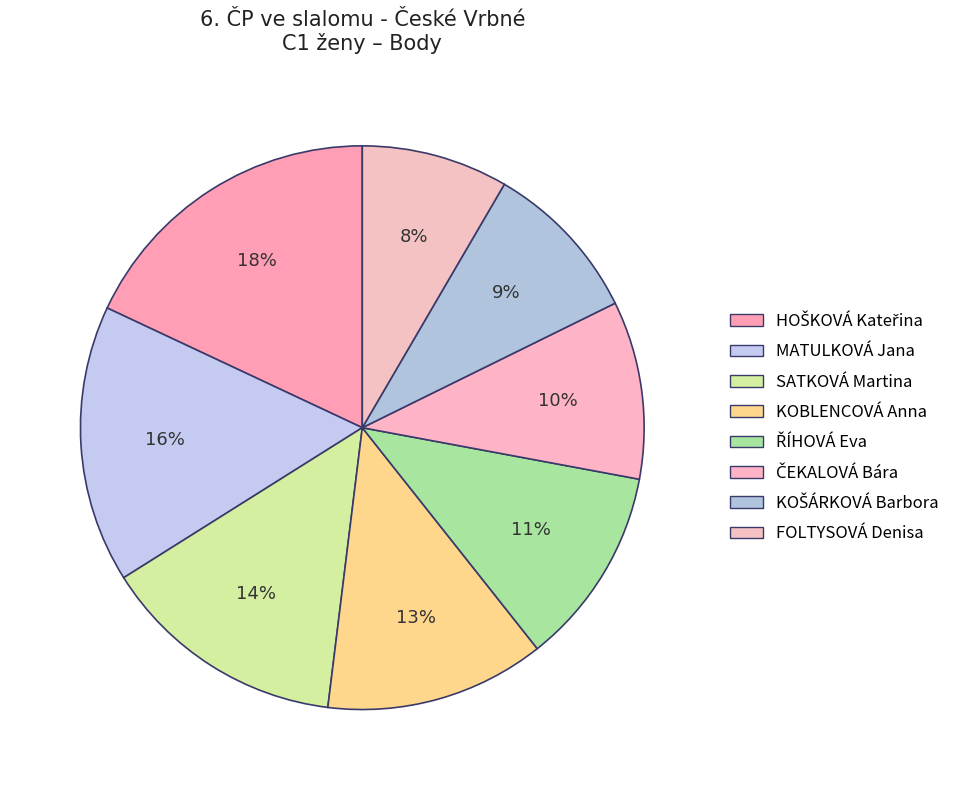

Is there a majority slice in this chart?

No